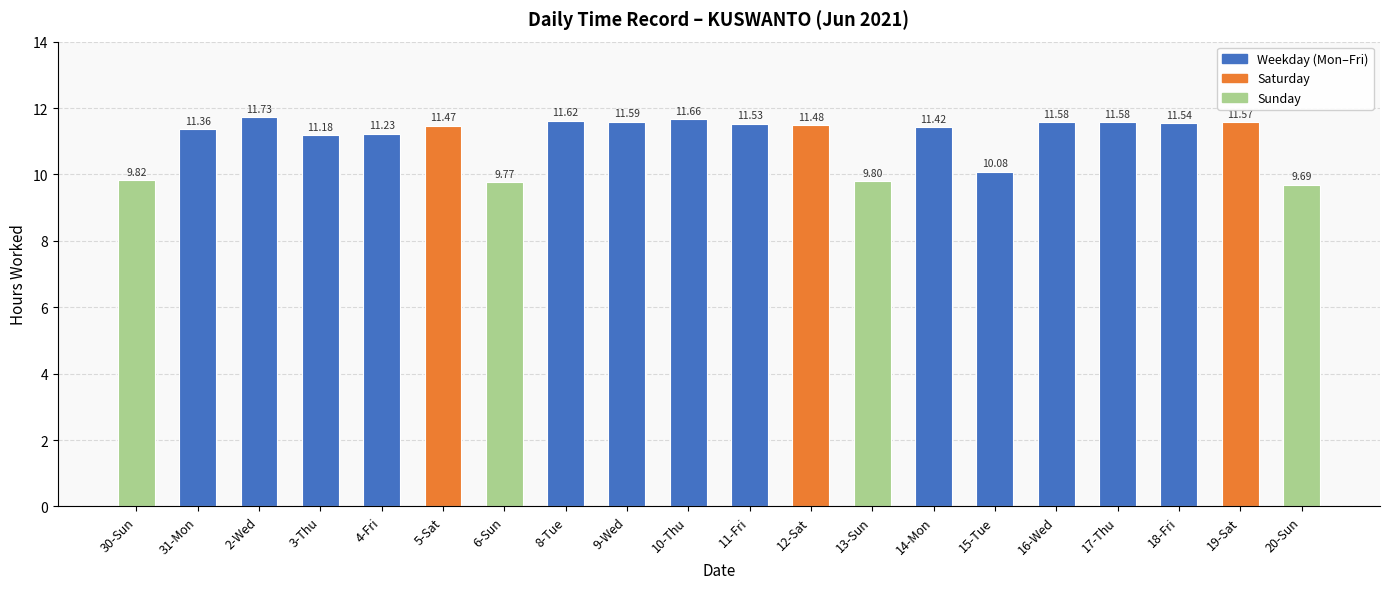

Which category has the highest value across all series?

2-Wed